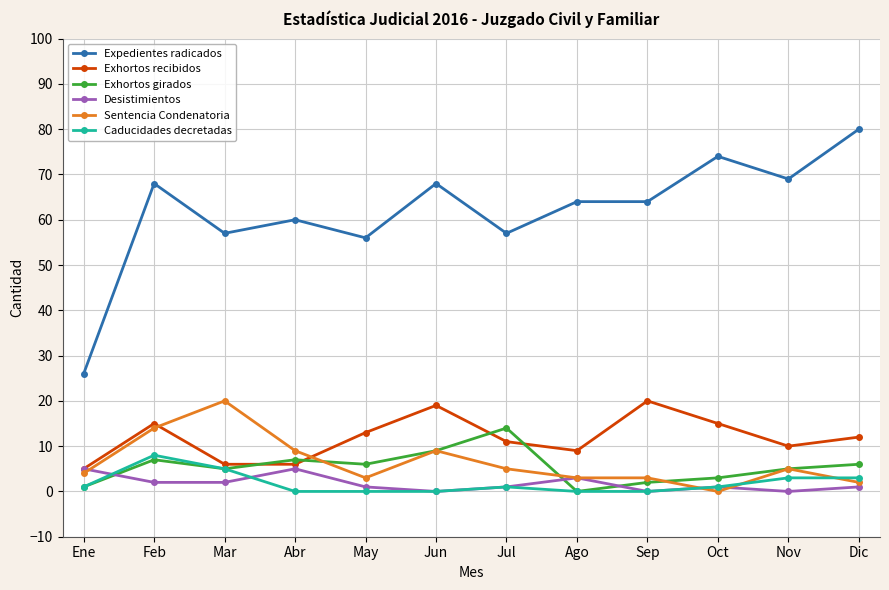

What is the maximum value shown in the chart?

80